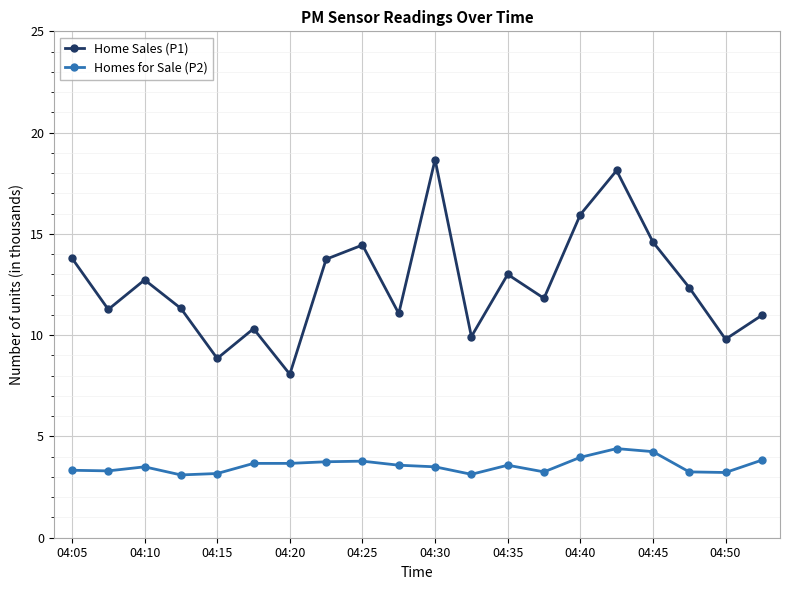

What is the lowest value of the Home Sales (P1) series?

8.1